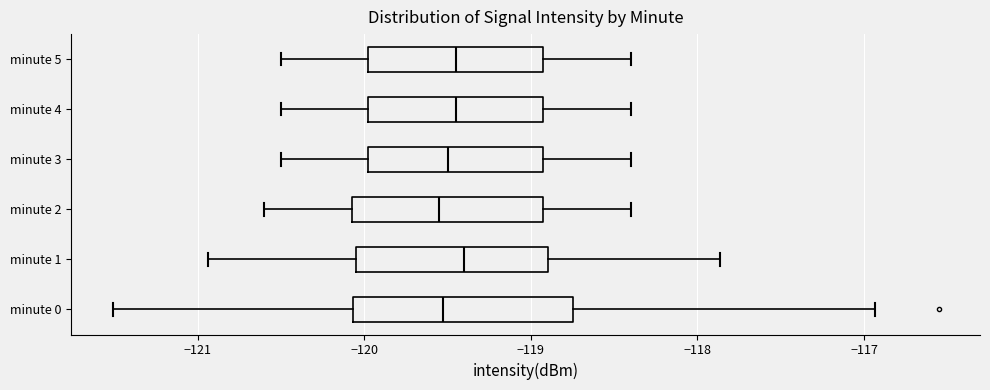

Where does the left whisker of the box for minute 3 end on the x-axis? The values are not printed on the chart, so give them approximately, as read against the axis.

-120.5